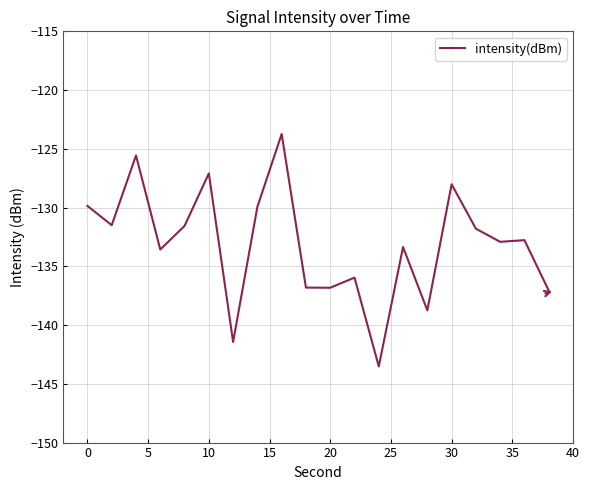

What is the difference between the maximum and minimum values?

19.8